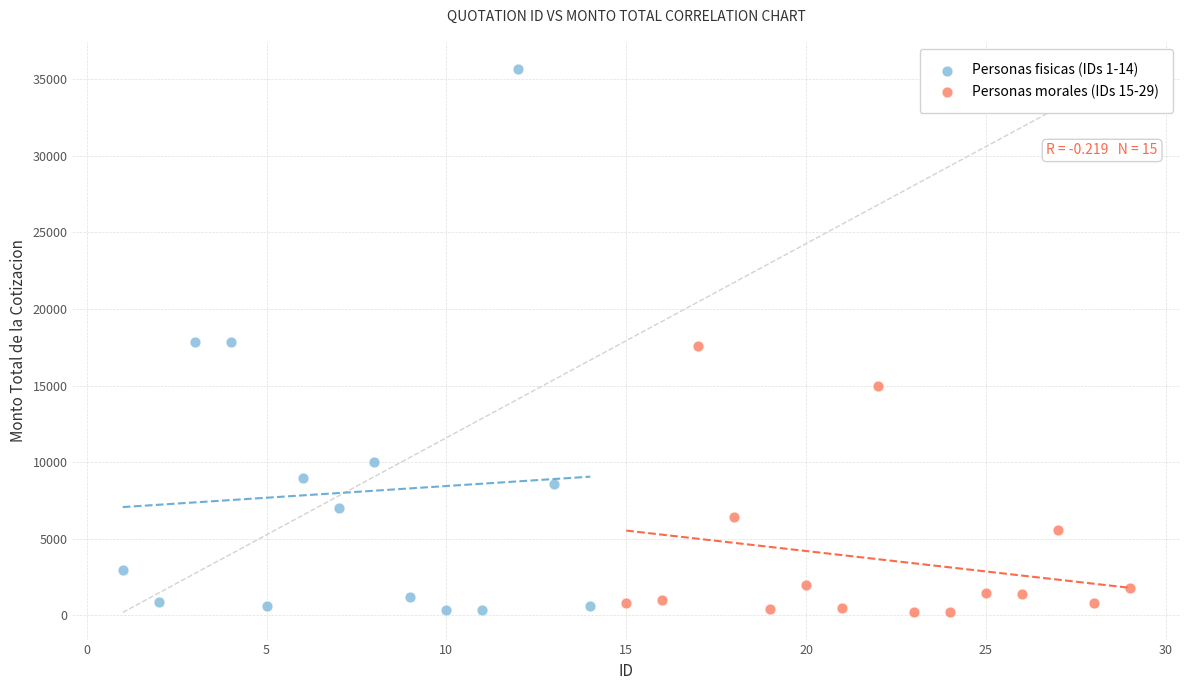

Which series has the largest Y range (max minus min)?

Personas fisicas (IDs 1-14)